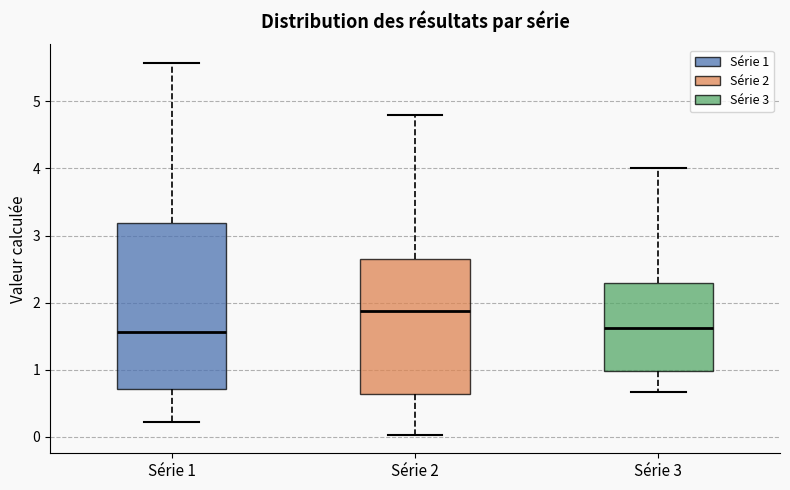

Which box has the highest median line?

Série 2